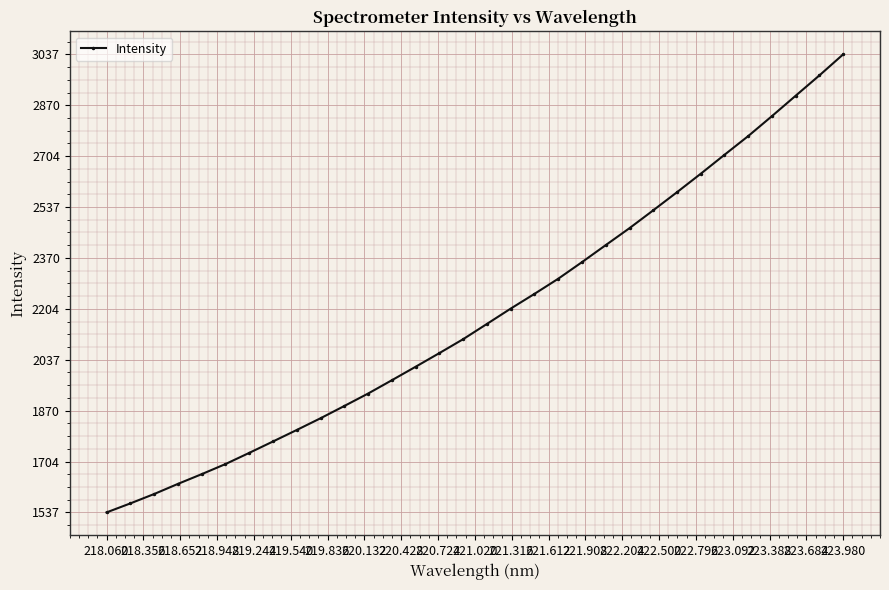

What is the greatest value displayed?

3036.9